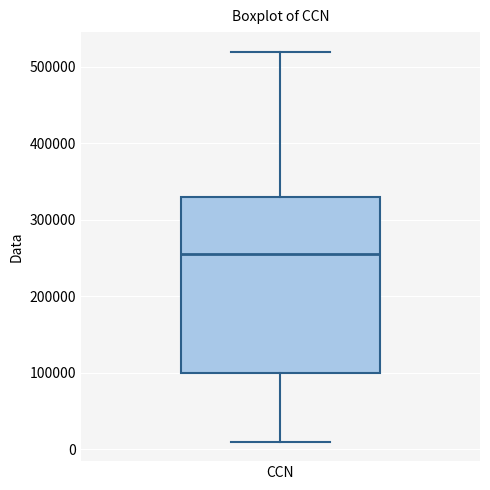

Read this box plot against the y-axis: the position of the median line, the range covered by the box, and the ends of both whiskers. The values are not printed on the chart, so give them approximately, as read against the axis.

median 260000, box 100000 to 330000, whiskers 10000 to 520000